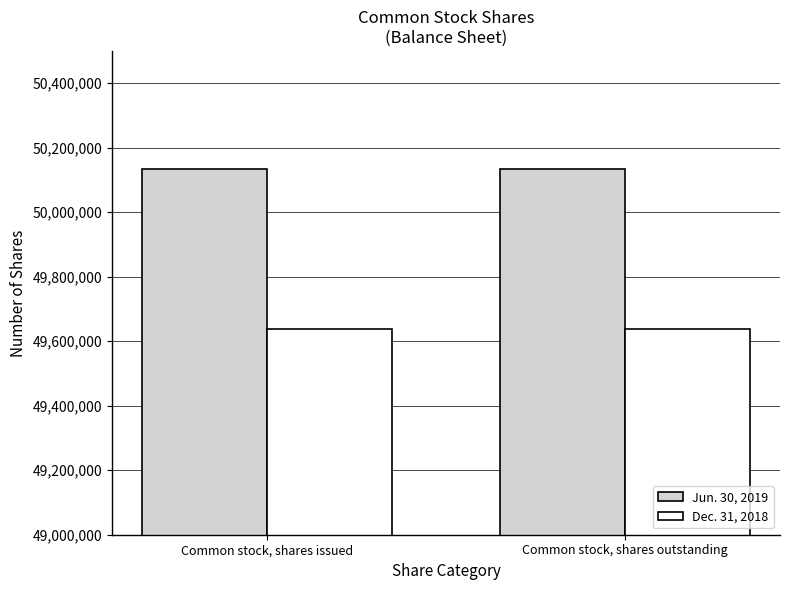

At Common stock, shares outstanding, list the series in order from smallest to largest.

Dec. 31, 2018, Jun. 30, 2019